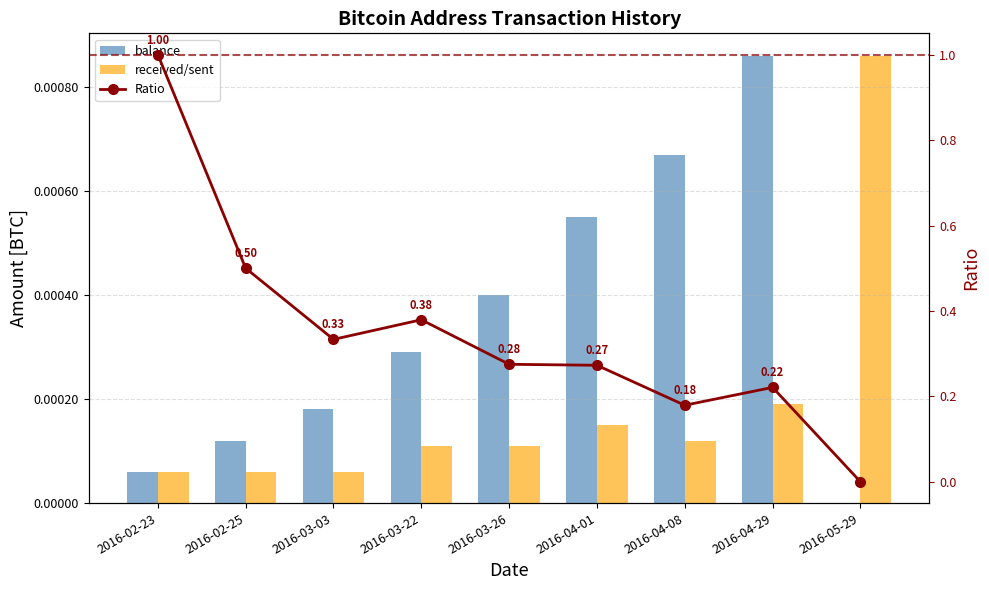

What position from the left is 2016-03-22?

4